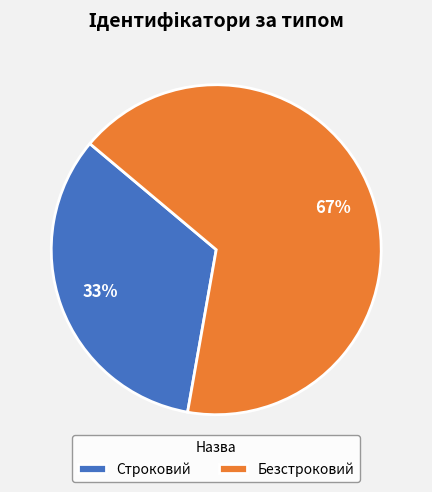

What is the smallest slice in the pie chart?

Строковий